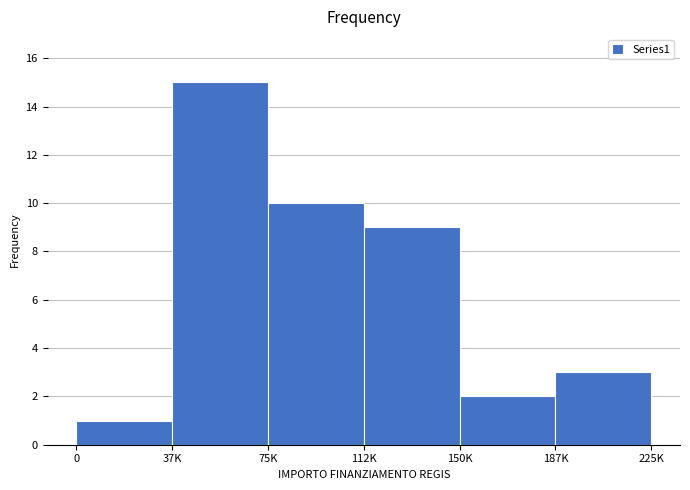

Reading left to right, what are all the values shown in this chart?

0=1	37K=15	75K=10	112K=9	150K=2	187K=3